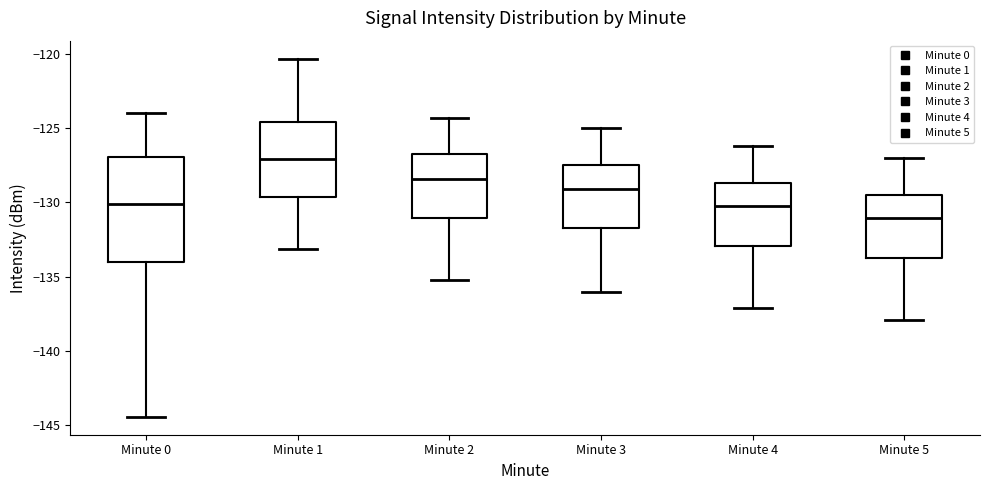

Reading left to right, read every box against the y-axis: the position of its median line, the range the box covers, and the ends of its whiskers. The values are not printed on the chart, so give them approximately, as read against the axis.

Minute 0: median -130.0, box -134.0 to -127.0, whiskers -144.5 to -124.0
Minute 1: median -127.0, box -129.5 to -124.5, whiskers -133.0 to -120.5
Minute 2: median -128.5, box -131.0 to -127.0, whiskers -135.0 to -124.5
Minute 3: median -129.0, box -131.5 to -127.5, whiskers -136.0 to -125.0
Minute 4: median -130.0, box -133.0 to -128.5, whiskers -137.0 to -126.0
Minute 5: median -131.0, box -133.5 to -129.5, whiskers -138.0 to -127.0